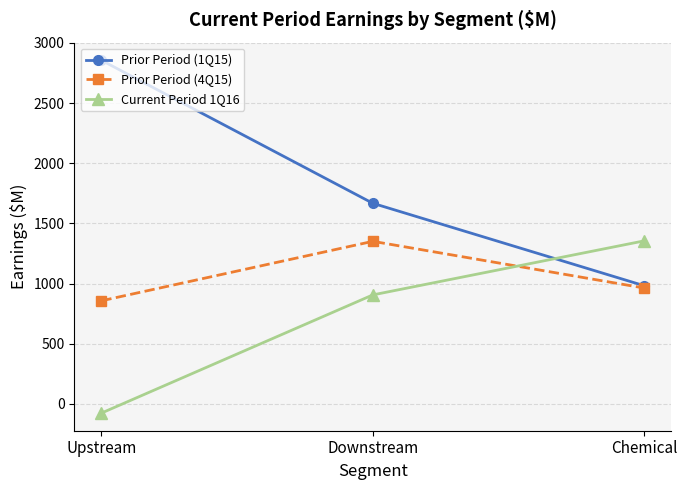

Does the chart display data point markers on the line(s)?

Yes